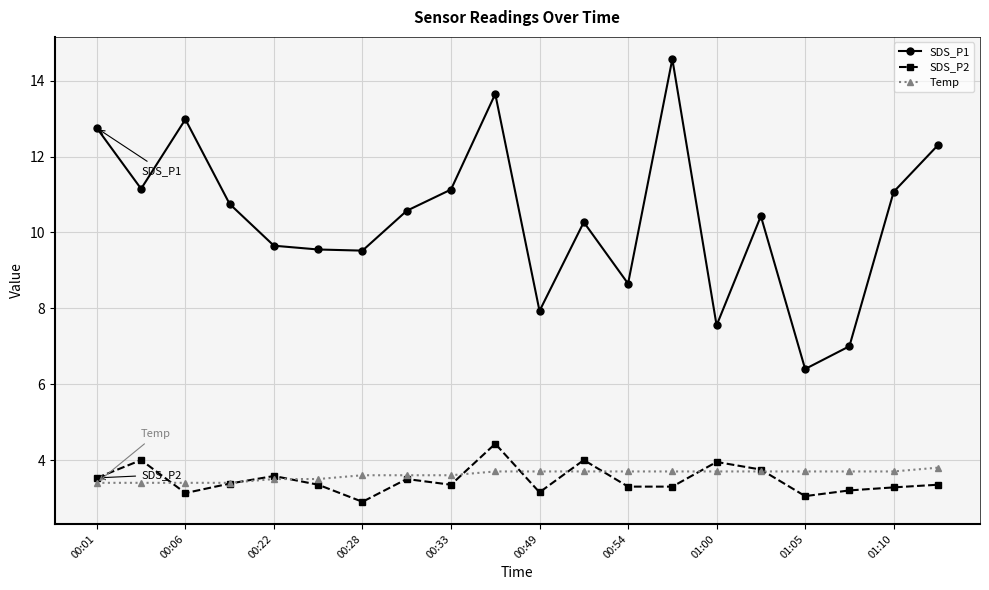

What is the minimum value shown in the chart?

2.9